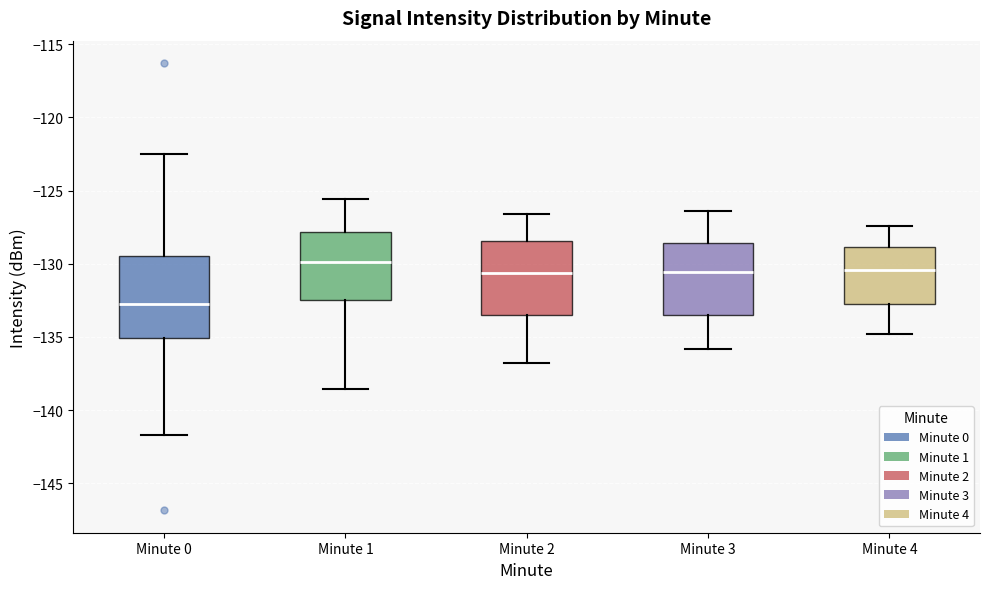

Reading left to right, read every box against the y-axis: the position of its median line, the range the box covers, and the ends of its whiskers. The values are not printed on the chart, so give them approximately, as read against the axis.

Minute 0: median -132.5, box -135.0 to -129.5, whiskers -141.5 to -122.5
Minute 1: median -130.0, box -132.5 to -128.0, whiskers -138.5 to -125.5
Minute 2: median -130.5, box -133.5 to -128.5, whiskers -137.0 to -126.5
Minute 3: median -130.5, box -133.5 to -128.5, whiskers -136.0 to -126.5
Minute 4: median -130.5, box -132.5 to -129.0, whiskers -135.0 to -127.5